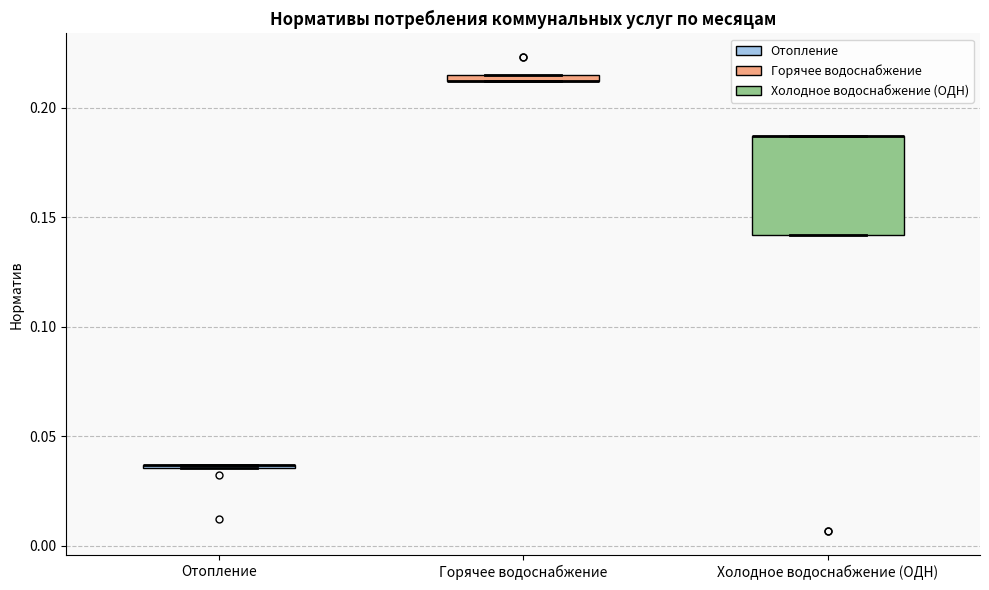

Which box is the tallest, from its lower edge to its upper edge?

Холодное водоснабжение (ОДН)